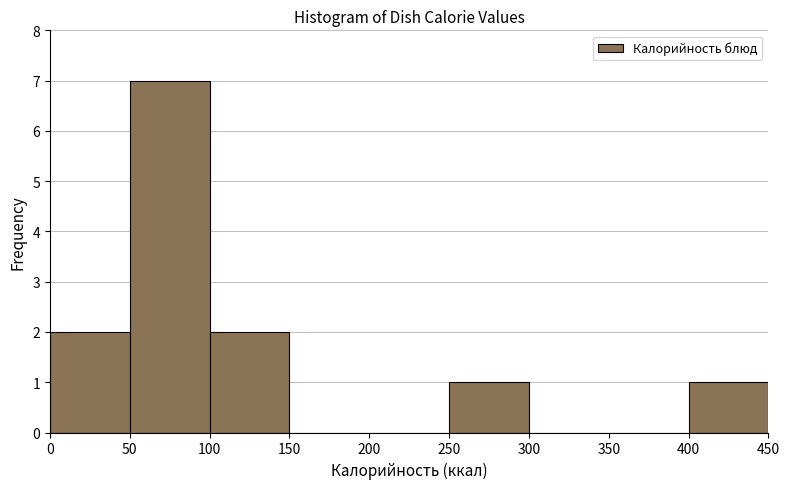

Reading left to right, list every bar in this chart as the range it spans on the x-axis followed by its height. The values are not printed on the chart, so give them approximately, as read against the axis.

0 to 50: 2
50 to 100: 7
100 to 150: 2
150 to 200: 0
200 to 250: 0
250 to 300: 1
300 to 350: 0
350 to 400: 0
400 to 450: 1